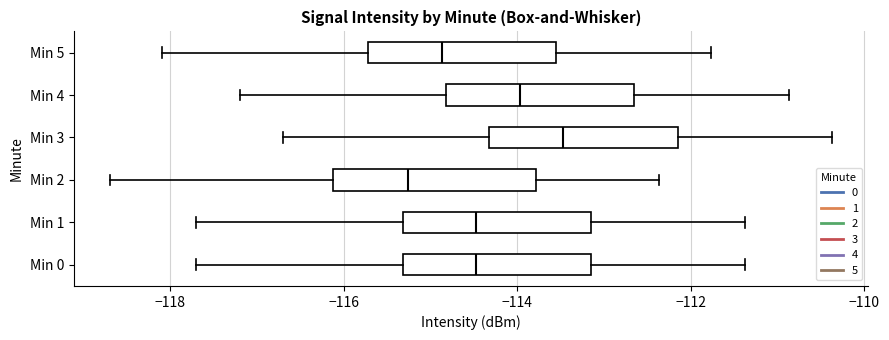

Reading bottom to top, read every box against the x-axis: the position of its median line, the range the box covers, and the ends of its whiskers. The values are not printed on the chart, so give them approximately, as read against the axis.

Min 0: median -114.4, box -115.4 to -113.2, whiskers -117.6 to -111.4
Min 1: median -114.4, box -115.4 to -113.2, whiskers -117.6 to -111.4
Min 2: median -115.2, box -116.2 to -113.8, whiskers -118.6 to -112.4
Min 3: median -113.4, box -114.4 to -112.2, whiskers -116.6 to -110.4
Min 4: median -114.0, box -114.8 to -112.6, whiskers -117.2 to -110.8
Min 5: median -114.8, box -115.8 to -113.6, whiskers -118.0 to -111.8